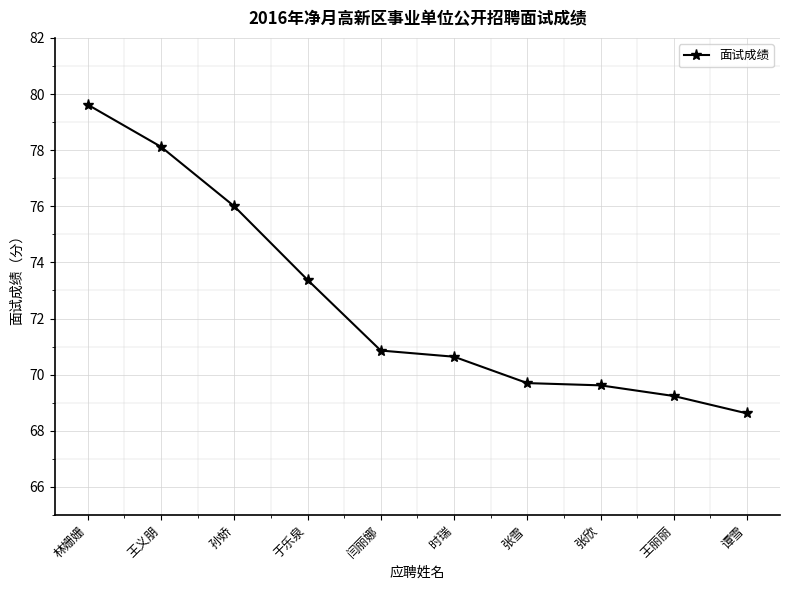

At which label does the data first exceed 70?

林姗姗